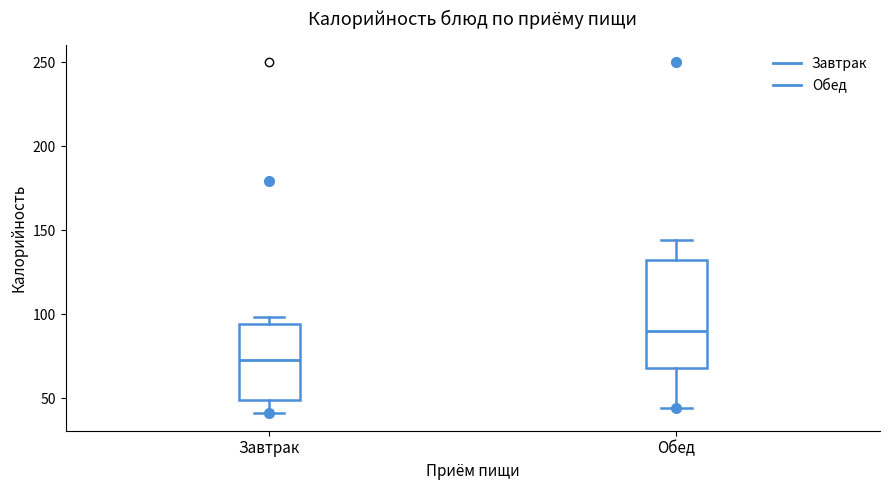

Reading left to right, read every box against the y-axis: the position of its median line, the range the box covers, and the ends of its whiskers. The values are not printed on the chart, so give them approximately, as read against the axis.

Завтрак: median 75, box 50 to 95, whiskers 40 to 100
Обед: median 90, box 70 to 135, whiskers 45 to 145